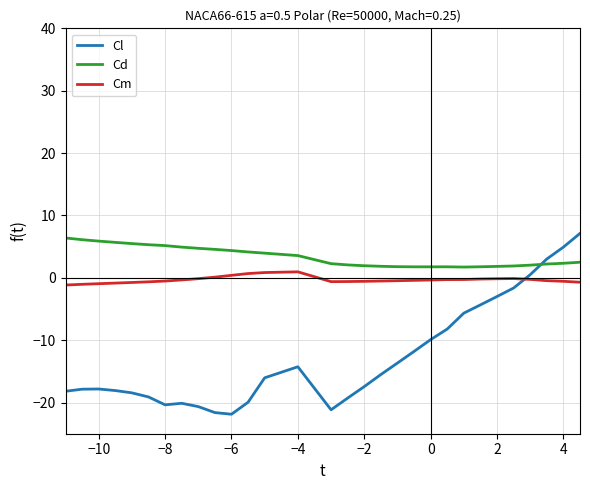

Which series has the widest spread of values?

Cl